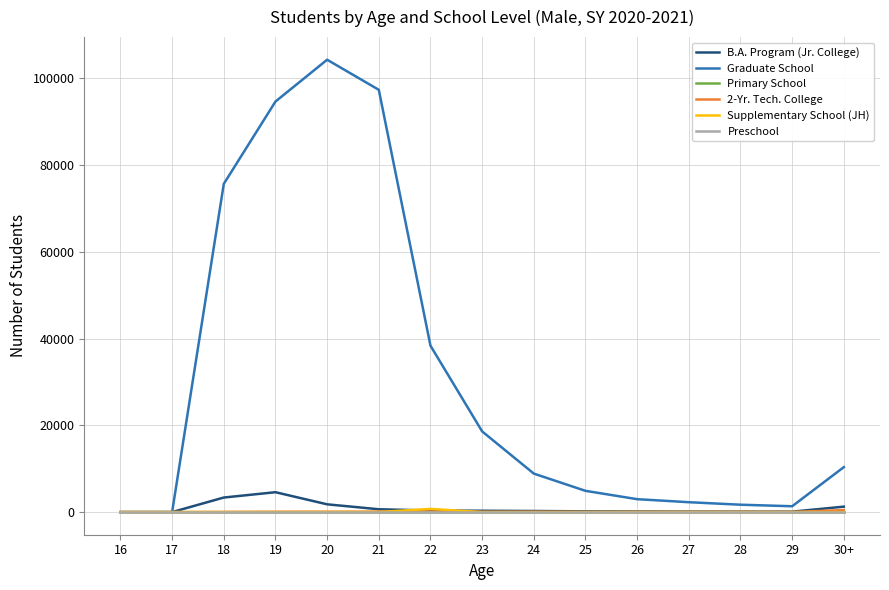

At which category is the sum across all series the highest?

20